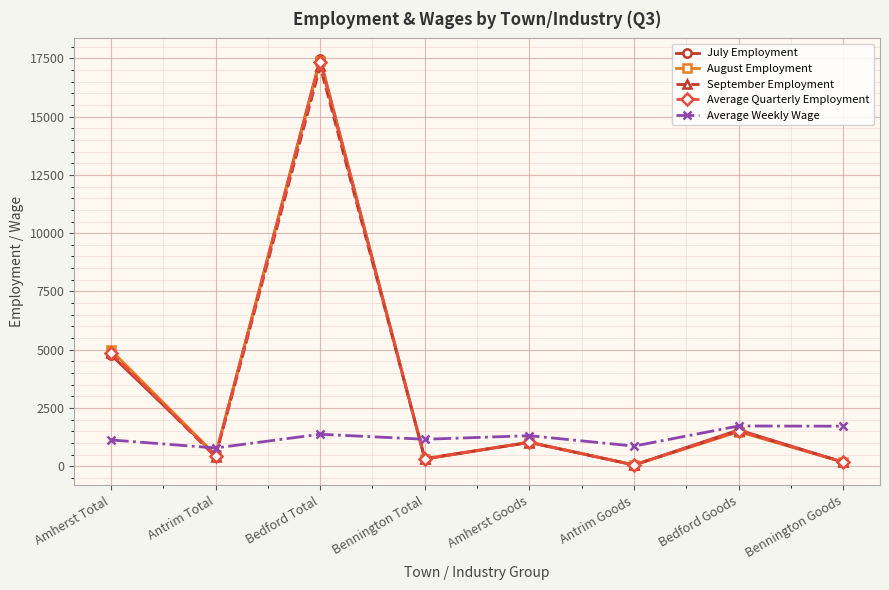

True or false: Average Weekly Wage and August Employment cross at least once.

True